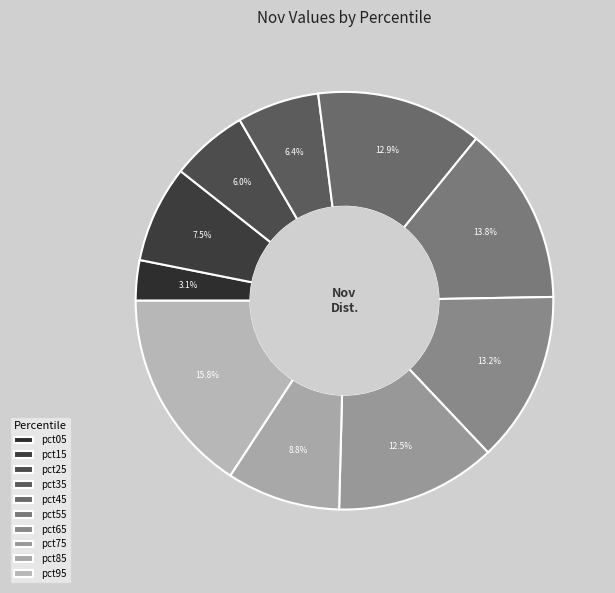

Which has a higher value, pct55 or pct75?

pct55